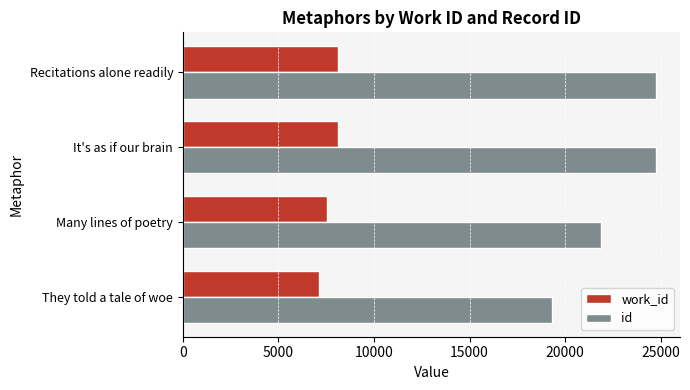

Which series has the largest total across all categories?

id